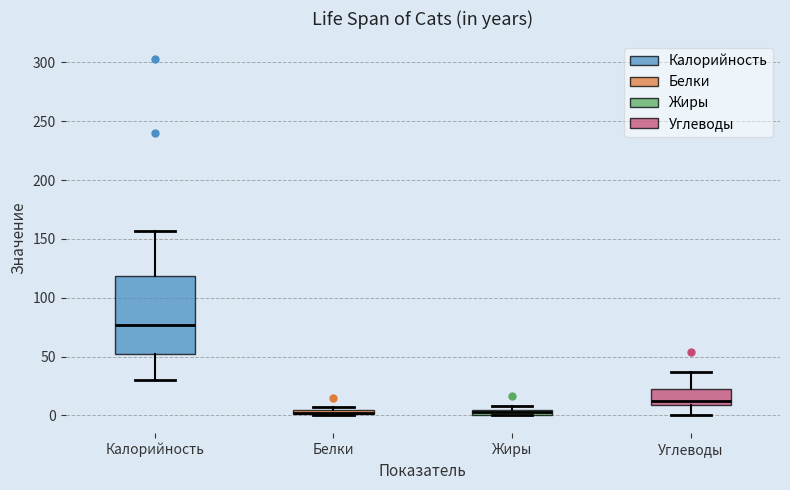

Where is the lower edge of the box for Жиры on the y-axis? The values are not printed on the chart, so give them approximately, as read against the axis.

0